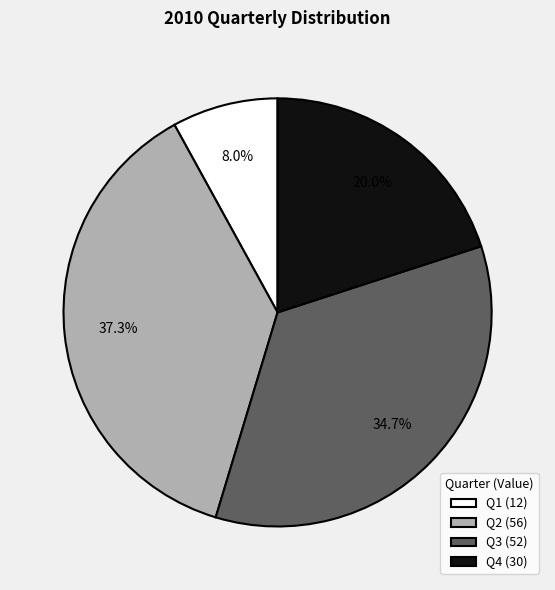

To the nearest percent, what portion does Q3 represent?

35%